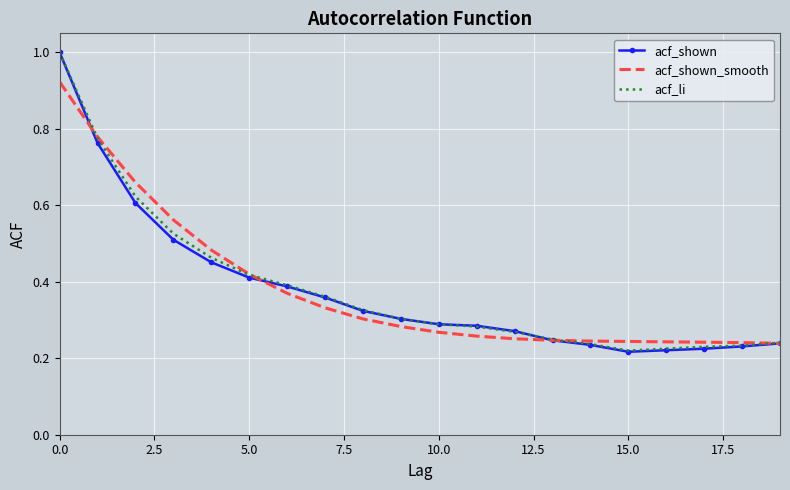

Which series has the widest spread of values?

acf_shown